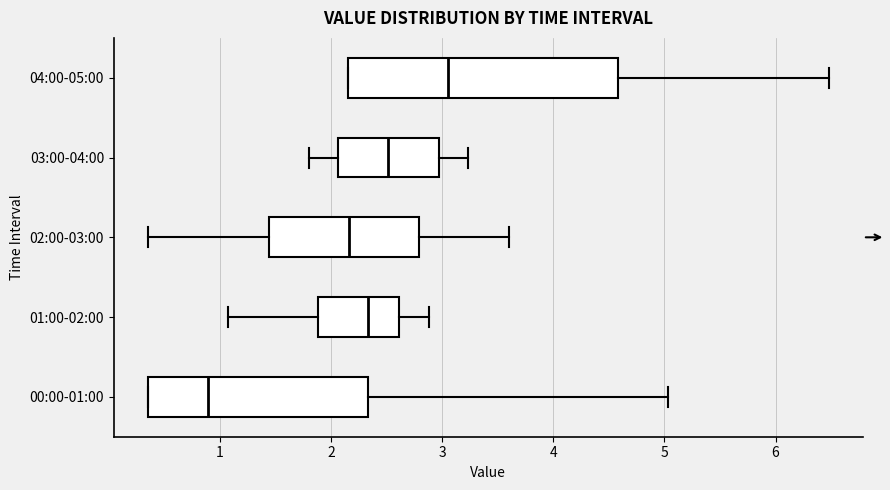

Which box's median line is the furthest to the right?

04:00-05:00